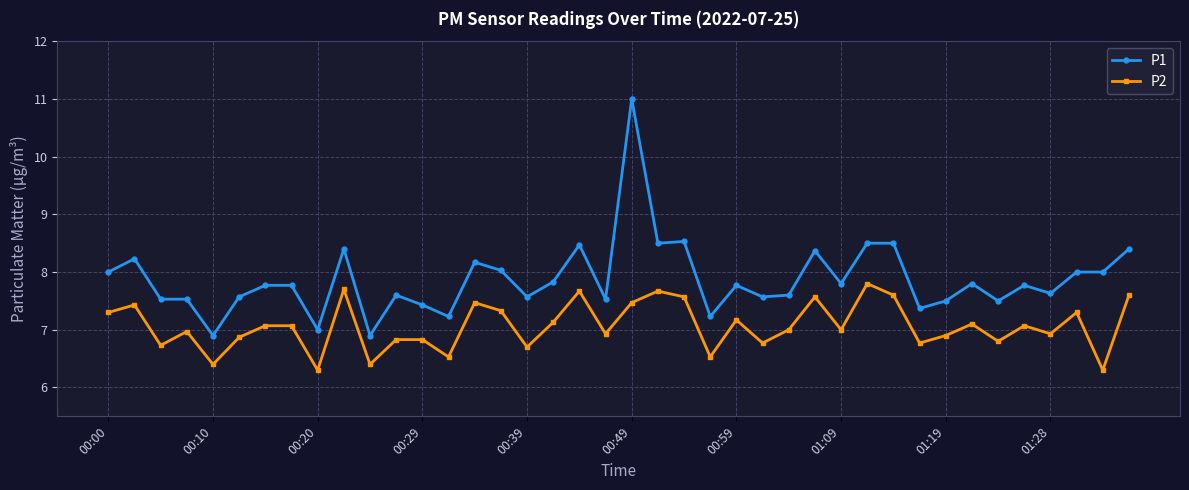

List the series in order of their peak value, highest first.

P1, P2